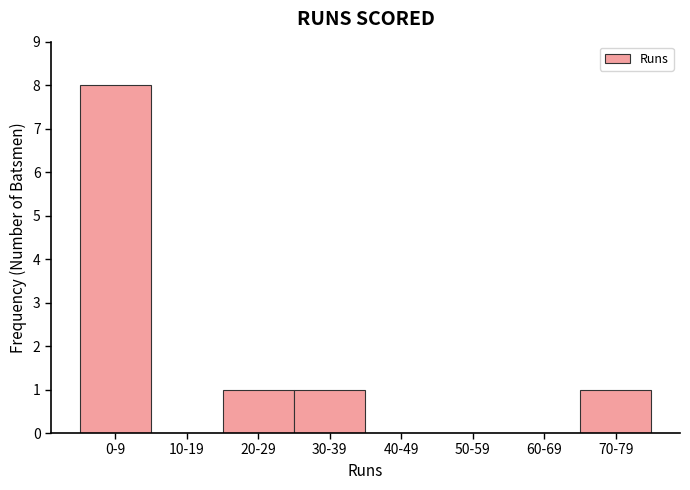

Reading right to left, transcribe all the data shown in this chart.

70-79=1	60-69=0	50-59=0	40-49=0	30-39=1	20-29=1	10-19=0	0-9=8